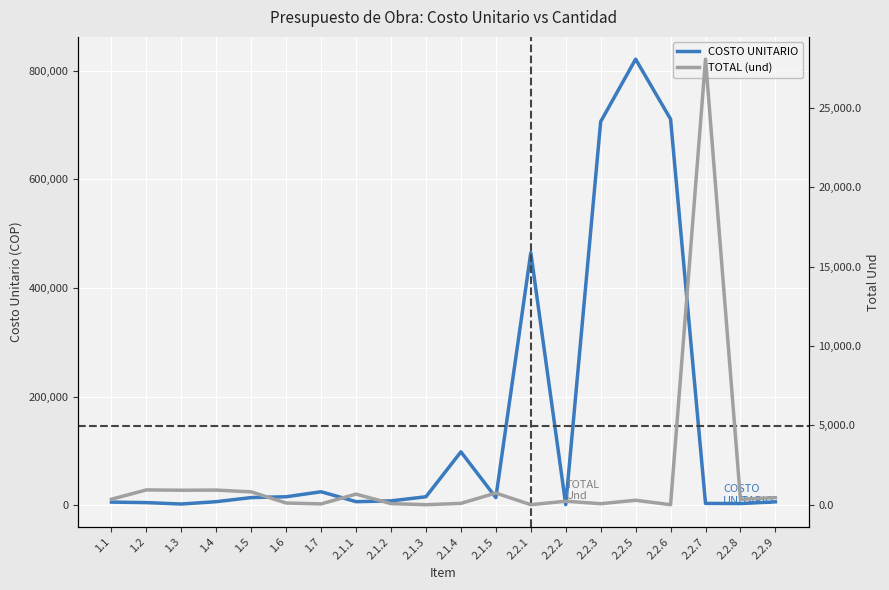

Where does the TOTAL (und) series first go above 350?

1.2